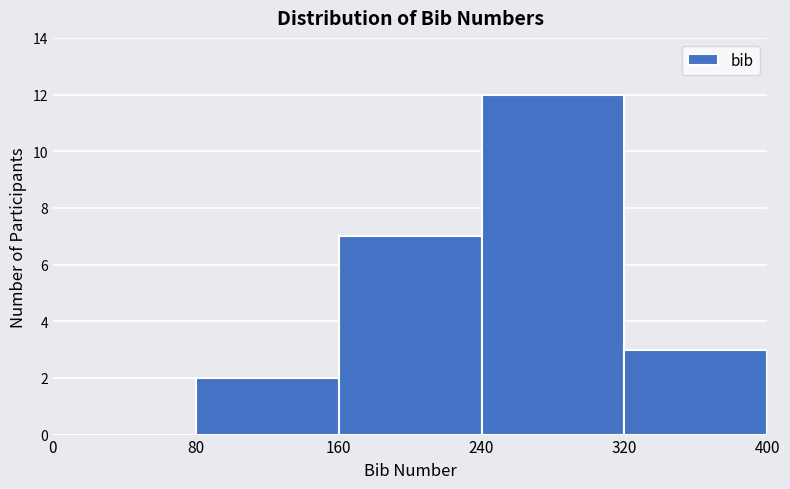

Reading left to right, list every bar in this chart as the range it spans on the x-axis followed by its height. The values are not printed on the chart, so give them approximately, as read against the axis.

0 to 80: 0
80 to 160: 2
160 to 240: 7
240 to 320: 12
320 to 400: 3